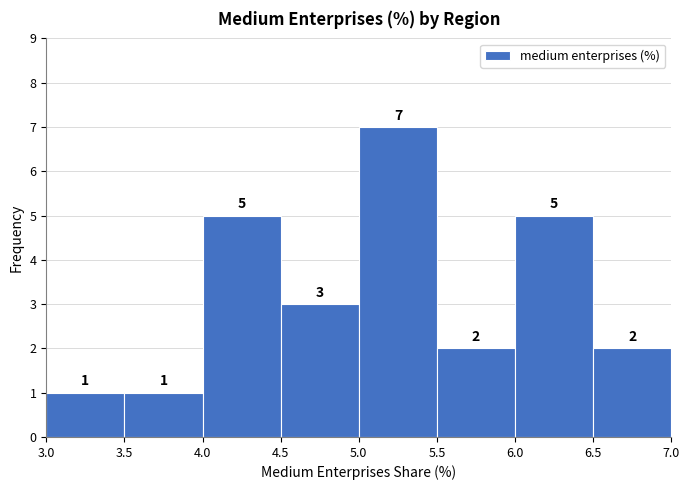

Reading left to right, list every bar in this chart as the range it spans on the x-axis followed by its height.

3.0 to 3.5: 1
3.5 to 4.0: 1
4.0 to 4.5: 5
4.5 to 5.0: 3
5.0 to 5.5: 7
5.5 to 6.0: 2
6.0 to 6.5: 5
6.5 to 7.0: 2